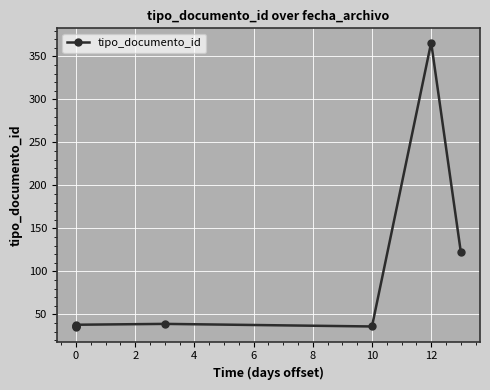

How many lines are shown in the chart?

1